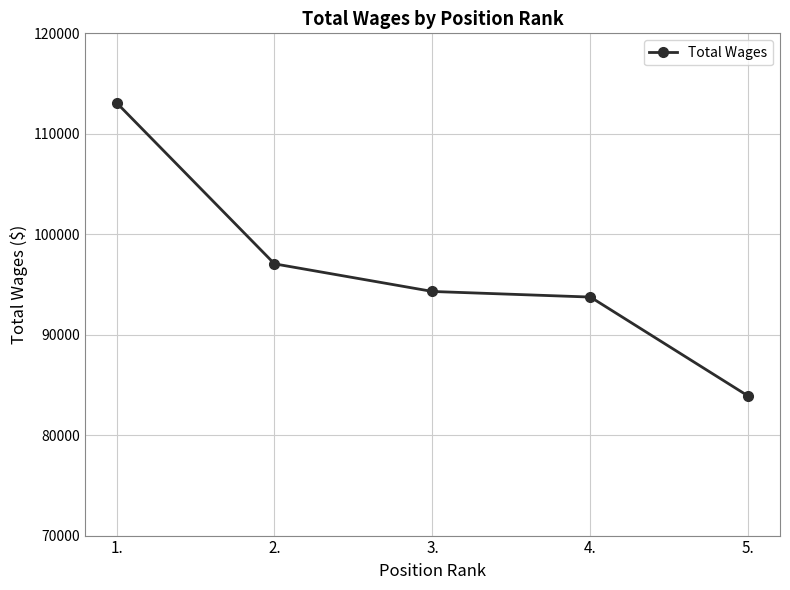

Does the chart have visible grid lines?

Yes